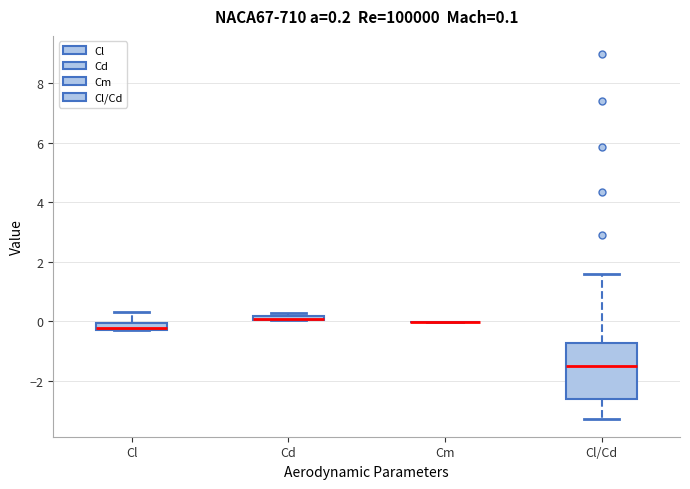

Which box is the tallest, from its lower edge to its upper edge?

Cl/Cd